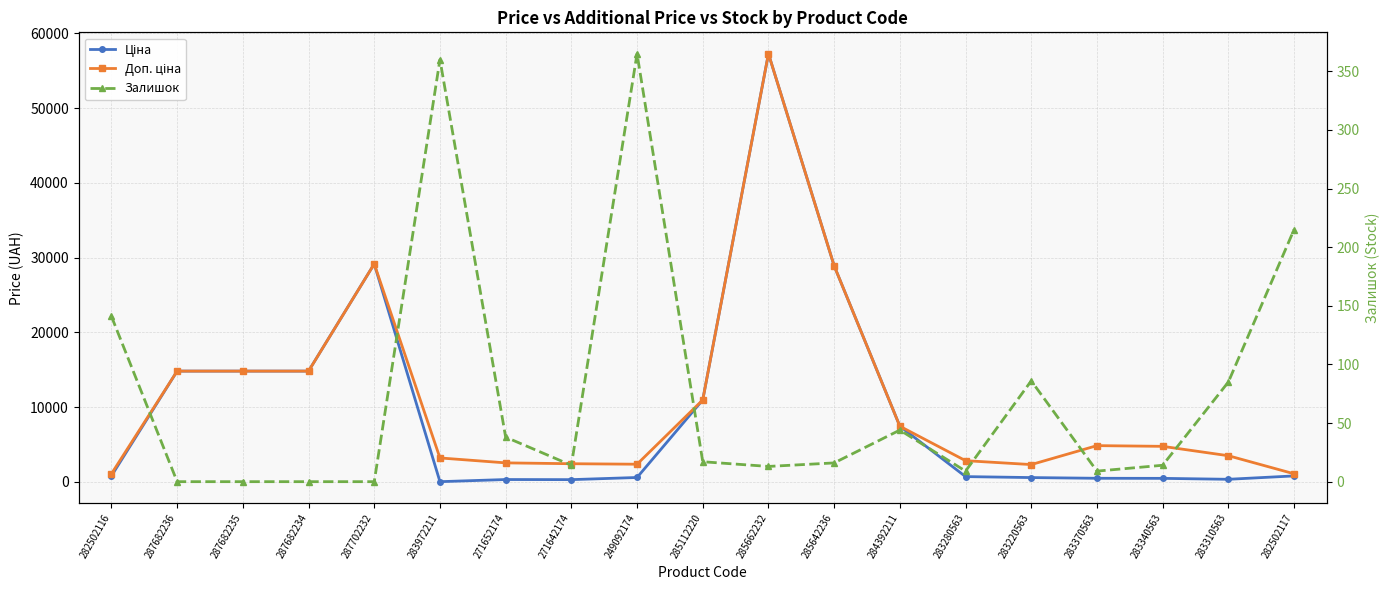

What is the average value of the Доп. ціна series?

11008.8